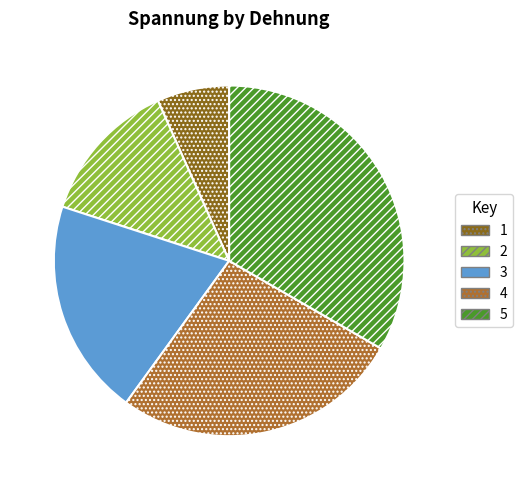

Do 2 and 1 together represent more than half of the pie?

No